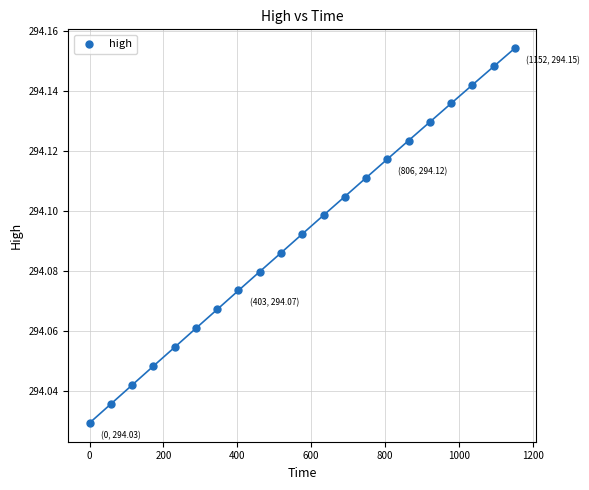

What is the range of X values (max minus min)?

1152.0